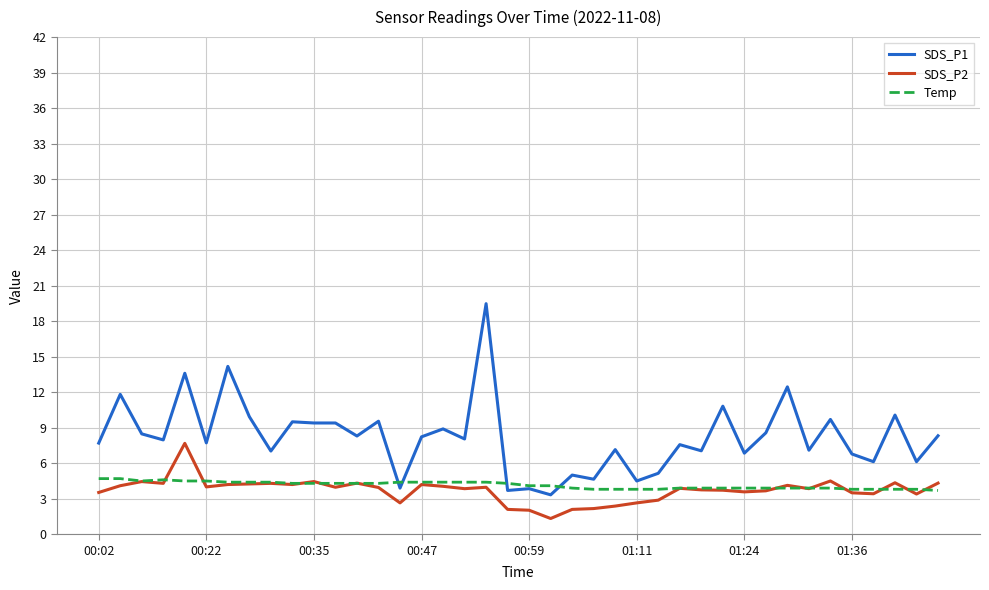

List the series in order of their peak value, highest first.

SDS_P1, SDS_P2, Temp